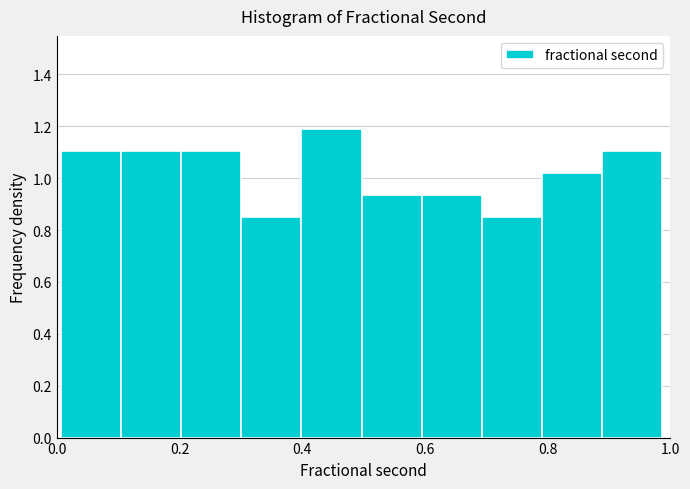

Which range on the x-axis has the tallest bar?

0.40 to 0.50